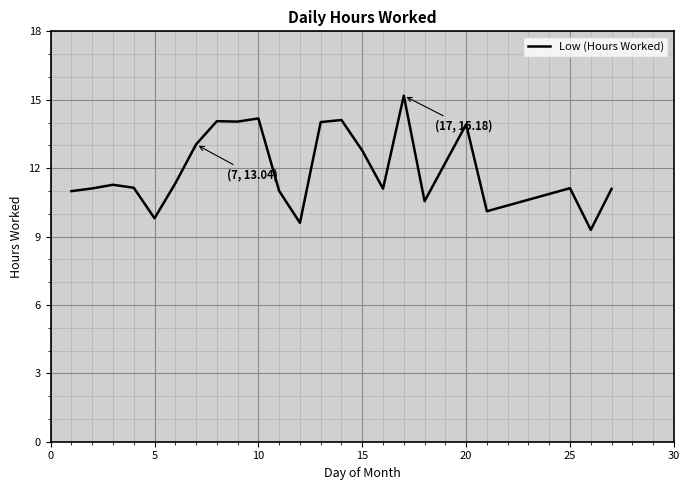

What is the greatest value displayed?

15.2